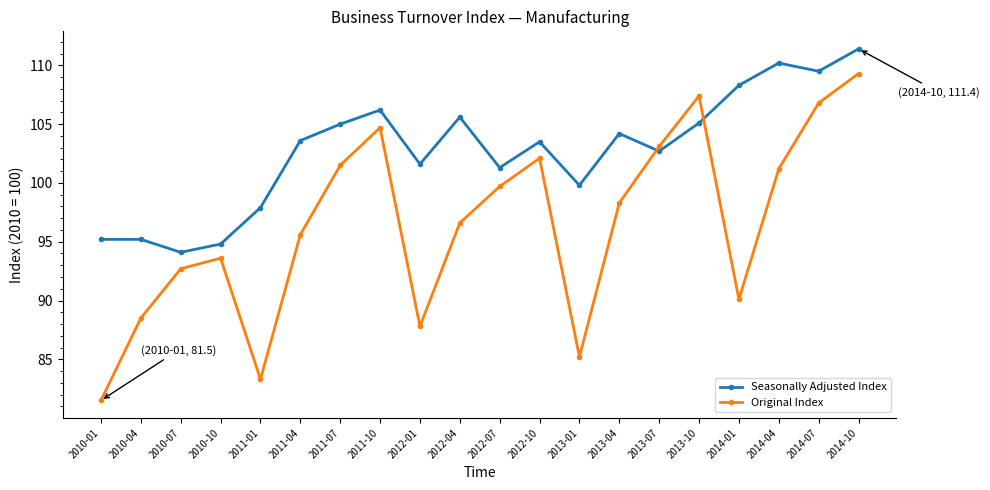

Is it true that Seasonally Adjusted Index equals 140.6 at 2013-10?

False